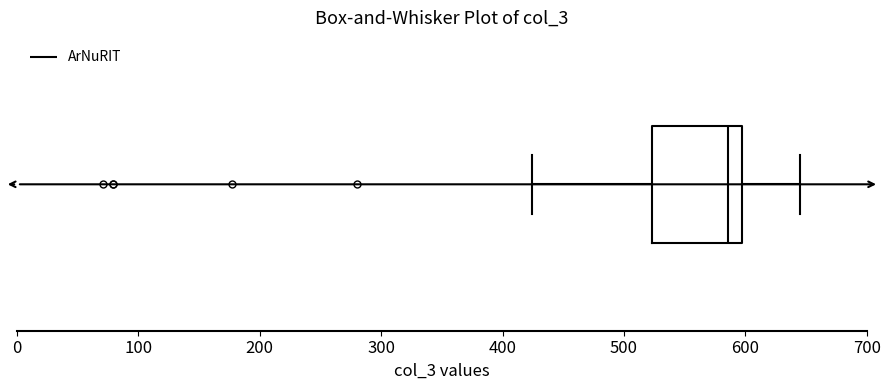

Transcribe this box plot: give where the median line is, the range the box spans, and where the two whiskers end, as read against the x-axis. The values are not printed on the chart, so give them approximately, as read against the axis.

median 590, box 520 to 600, whiskers 420 to 650